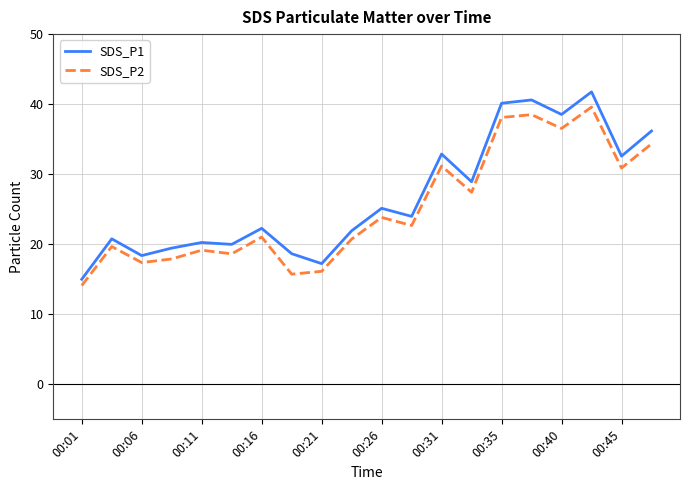

List the series in order of their peak value, lowest first.

SDS_P2, SDS_P1